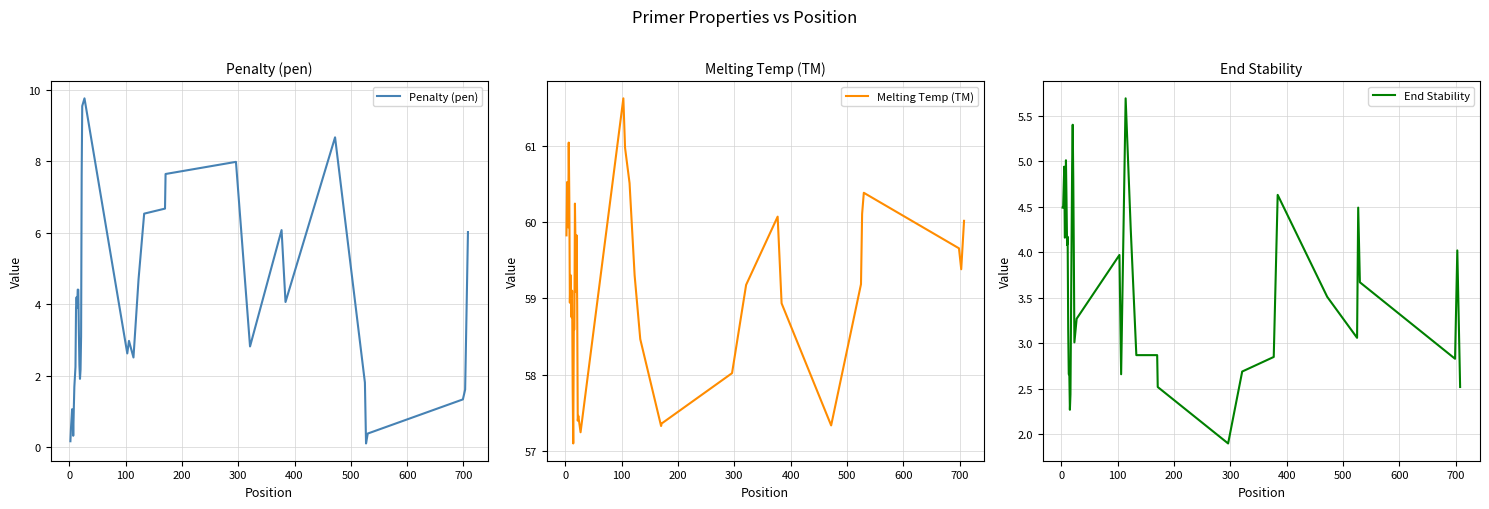

What is the greatest value displayed?

61.6